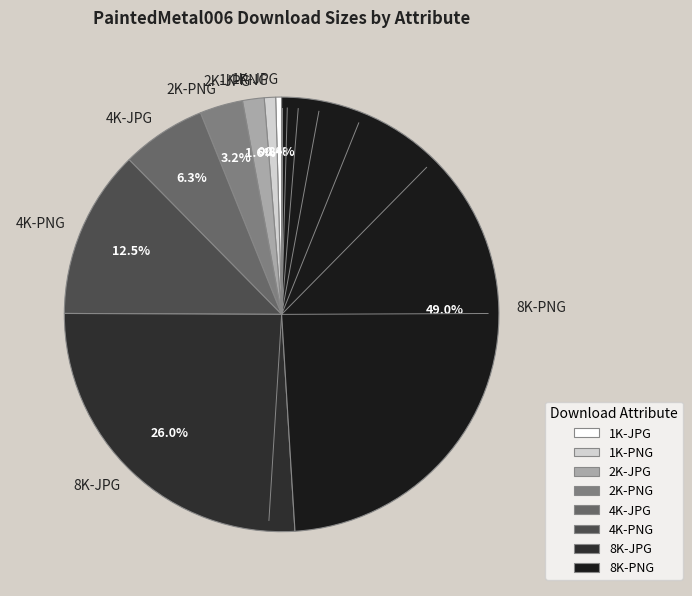

Is it true that 2K-PNG is 3% of the pie?

True